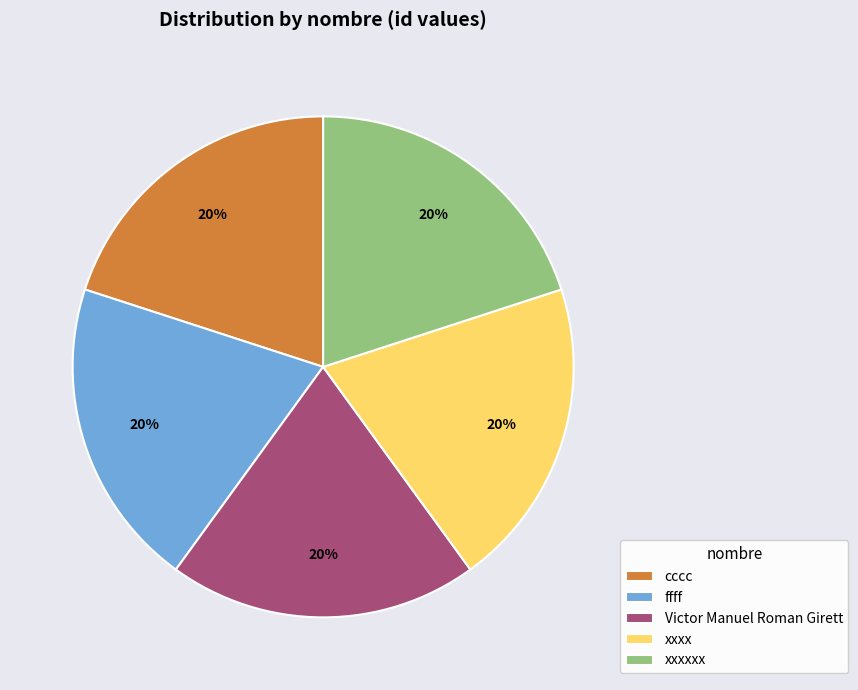

Is the sum of cccc and xxxxxx greater than half?

No